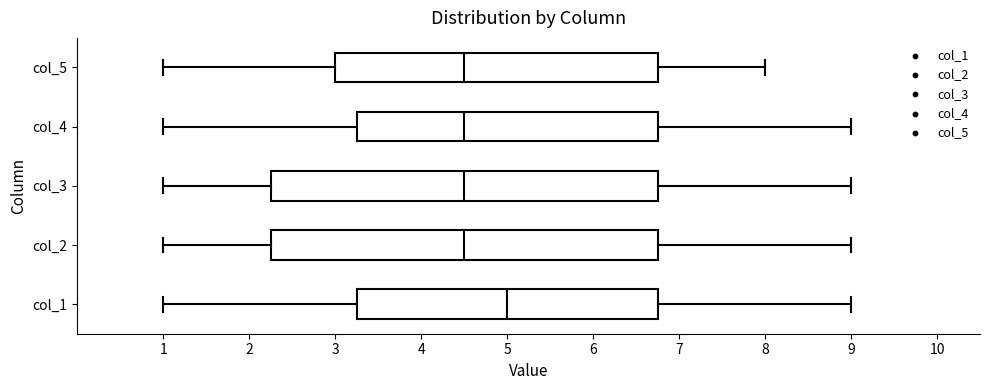

Reading bottom to top, transcribe this box plot: for each box, give where its median line is, the range the box spans, and where its two whiskers end, as read against the x-axis. The values are not printed on the chart, so give them approximately, as read against the axis.

col_1: median 5.0, box 3.3 to 6.8, whiskers 1.0 to 9.0
col_2: median 4.5, box 2.3 to 6.8, whiskers 1.0 to 9.0
col_3: median 4.5, box 2.3 to 6.8, whiskers 1.0 to 9.0
col_4: median 4.5, box 3.3 to 6.8, whiskers 1.0 to 9.0
col_5: median 4.5, box 3.0 to 6.8, whiskers 1.0 to 8.0